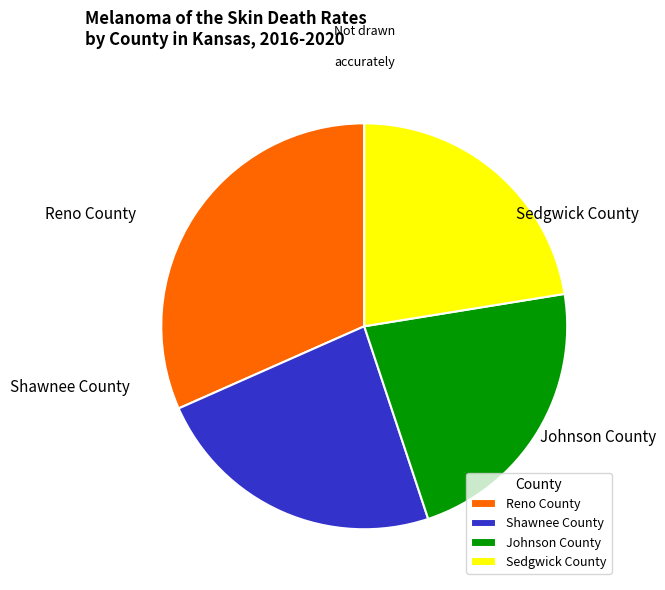

True or false: Reno County accounts for 25% of the total.

False